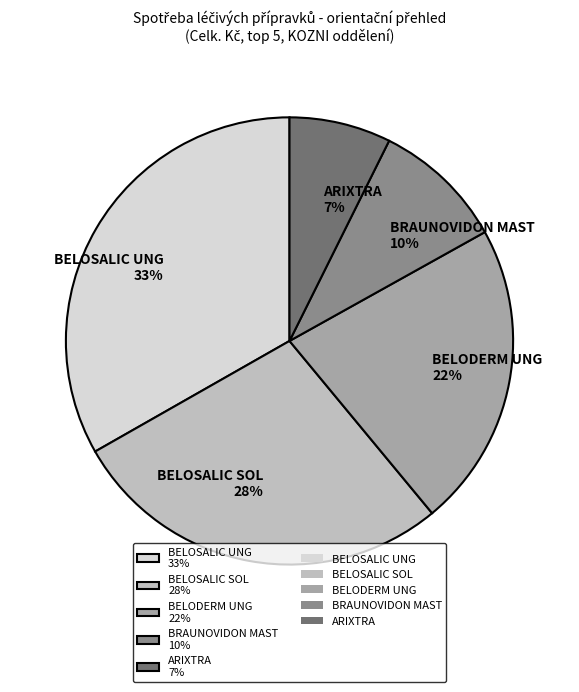

How many slices are in this pie chart?

5